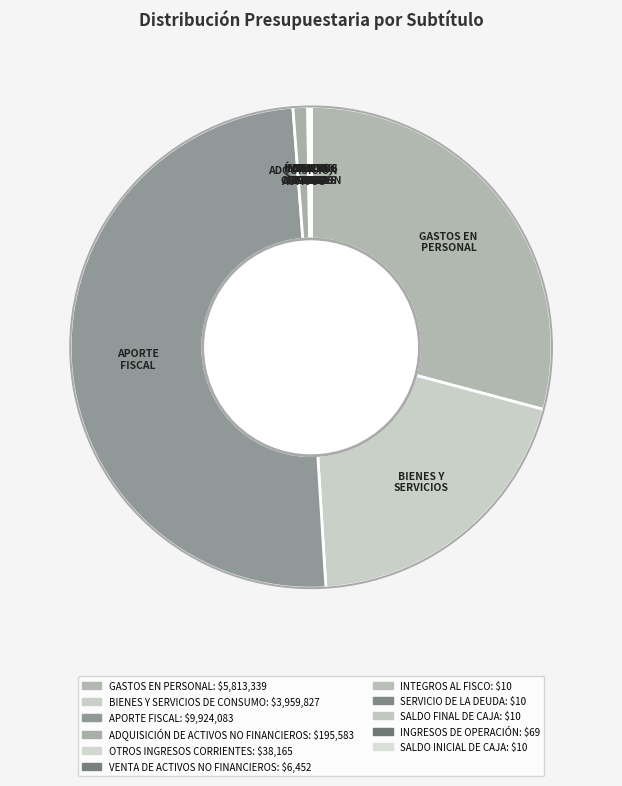

Which category has the biggest portion of the pie?

APORTE FISCAL